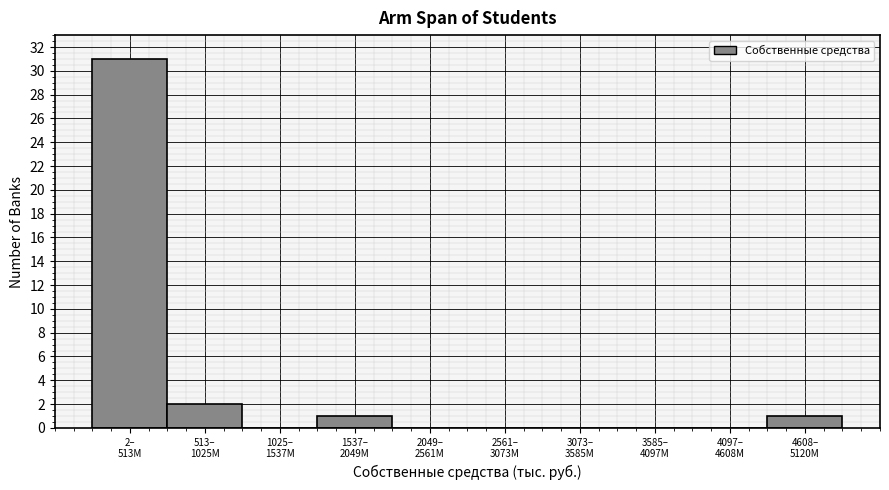

What is the maximum value shown in the chart?

31